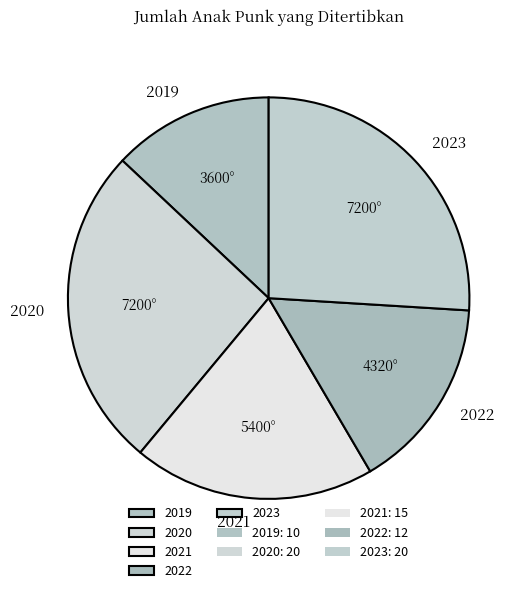

Does 2020 account for over 50% of the chart?

No